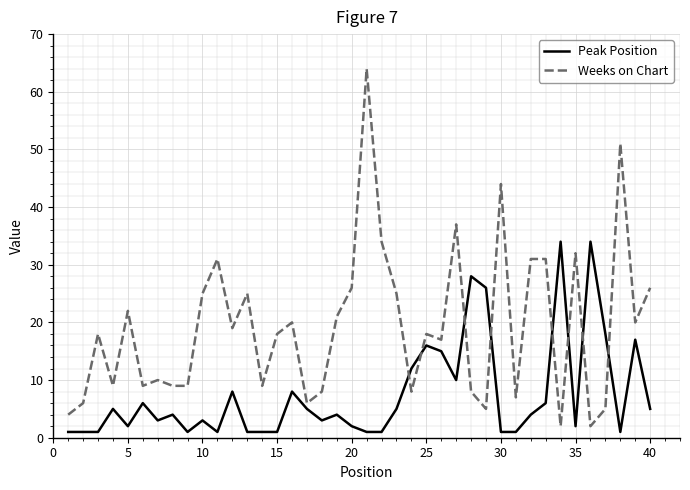

What is the sum of all Weeks on Chart values?

771